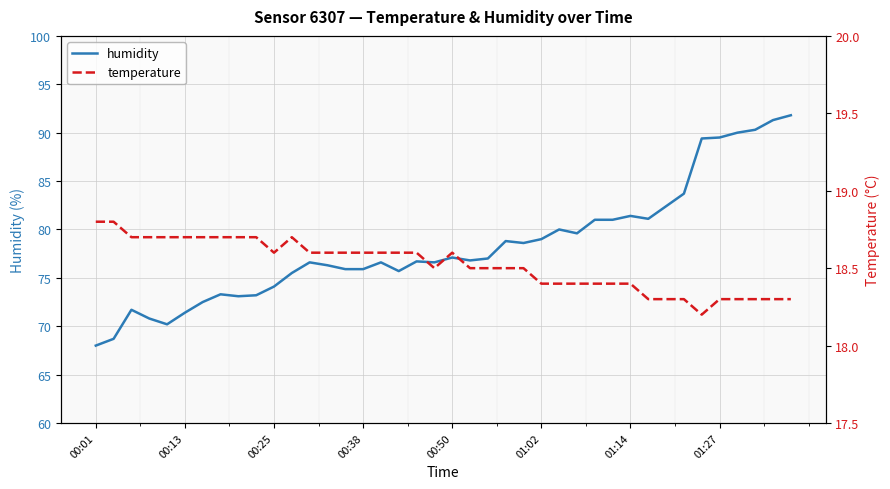

At how many categories does at least one series exceed 61?

40